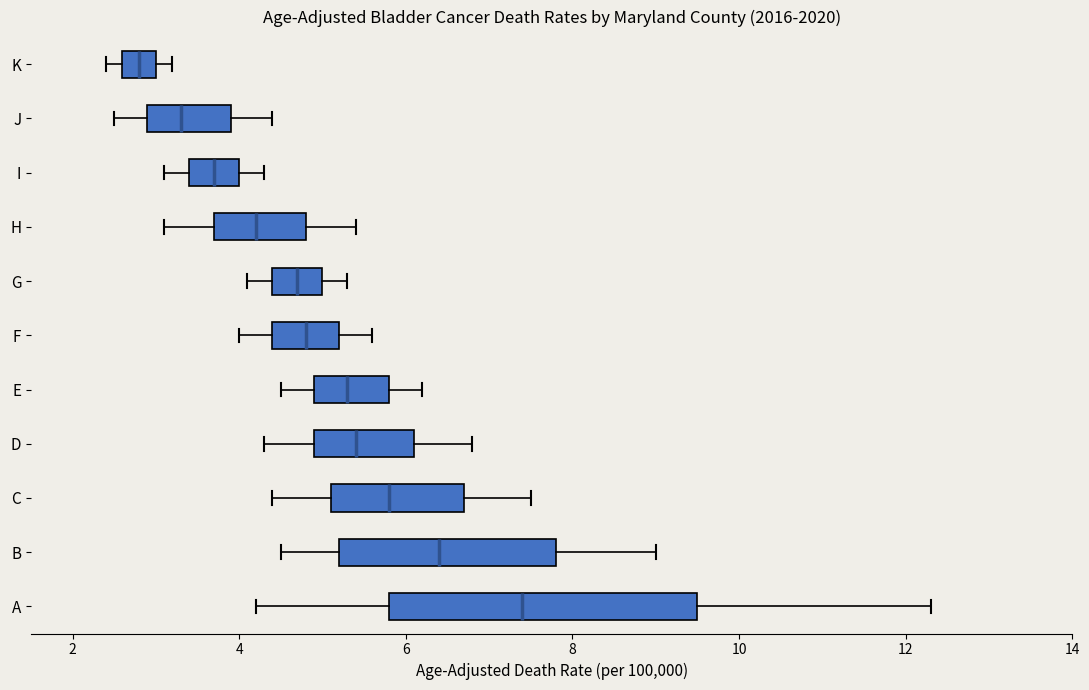

Reading bottom to top, transcribe this box plot: for each box, give where its median line is, the range the box spans, and where its two whiskers end, as read against the x-axis. The values are not printed on the chart, so give them approximately, as read against the axis.

A: median 7.4, box 5.8 to 9.6, whiskers 4.2 to 12.4
B: median 6.4, box 5.2 to 7.8, whiskers 4.6 to 9.0
C: median 5.8, box 5.2 to 6.8, whiskers 4.4 to 7.6
D: median 5.4, box 5.0 to 6.2, whiskers 4.4 to 6.8
E: median 5.4, box 5.0 to 5.8, whiskers 4.6 to 6.2
F: median 4.8, box 4.4 to 5.2, whiskers 4.0 to 5.6
G: median 4.8, box 4.4 to 5.0, whiskers 4.2 to 5.4
H: median 4.2, box 3.8 to 4.8, whiskers 3.2 to 5.4
I: median 3.8, box 3.4 to 4.0, whiskers 3.2 to 4.4
J: median 3.4, box 3.0 to 4.0, whiskers 2.6 to 4.4
K: median 2.8, box 2.6 to 3.0, whiskers 2.4 to 3.2